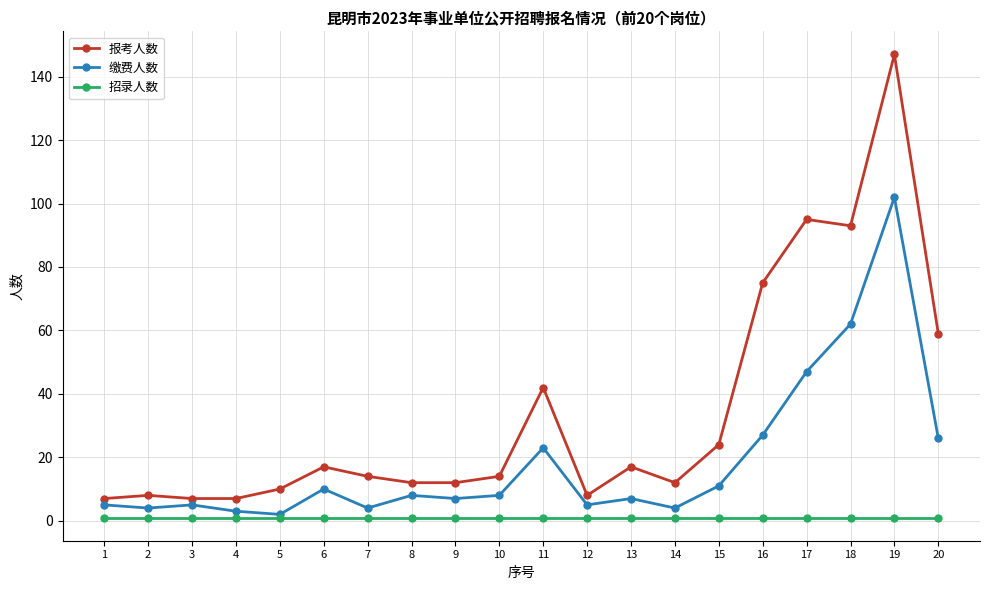

Which series has the largest range (max minus min)?

报考人数